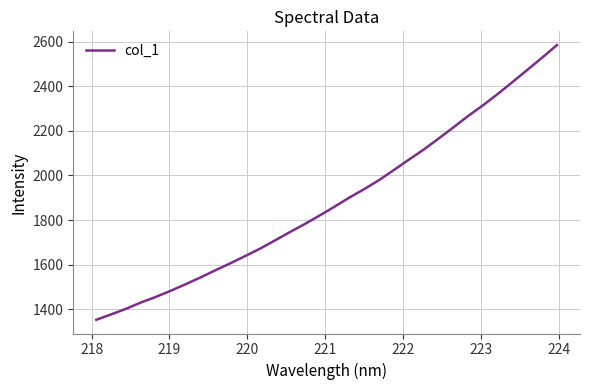

Does the chart display data point markers on the line(s)?

No